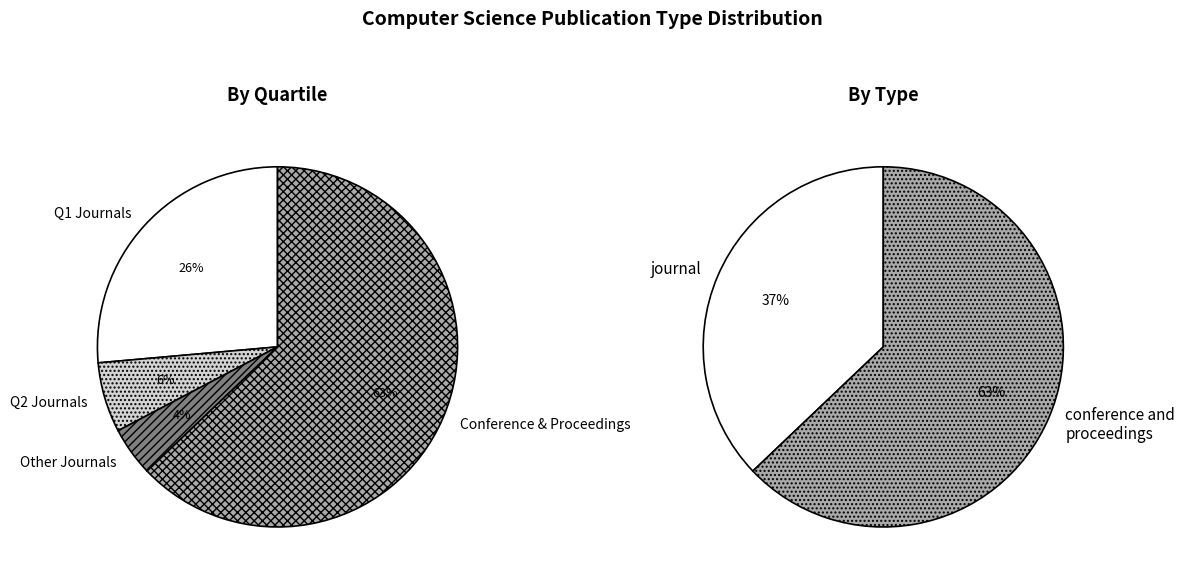

Approximately how many times larger is the value at journal compared to conference and proceedings?

0.6